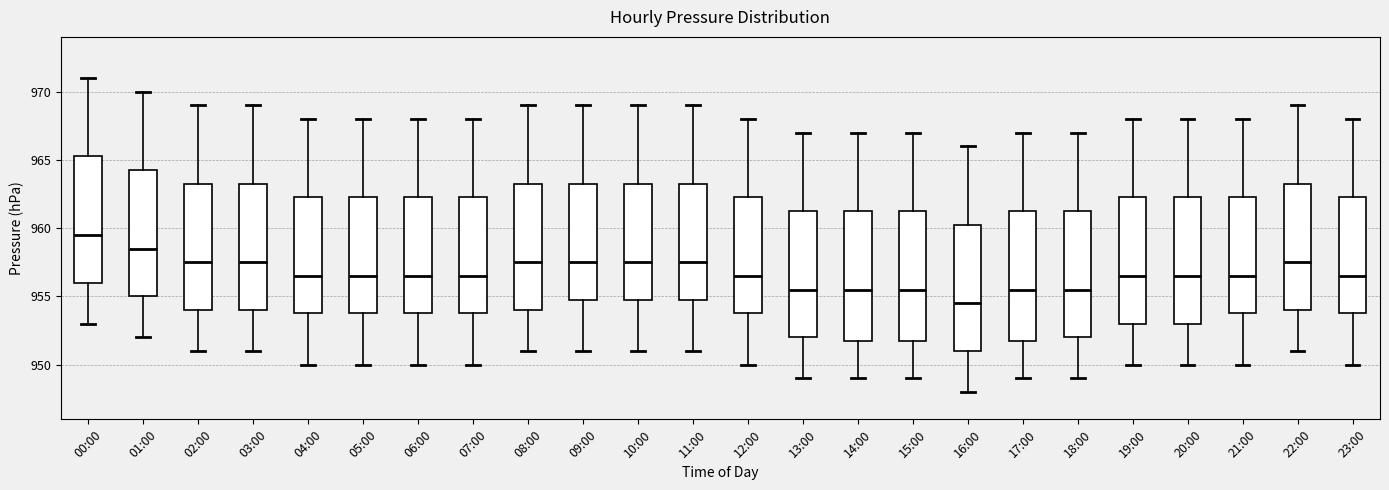

Reading left to right, transcribe this box plot: for each box, give where its median line is, the range the box spans, and where its two whiskers end, as read against the y-axis. The values are not printed on the chart, so give them approximately, as read against the axis.

00:00: median 959.5, box 956.0 to 965.5, whiskers 953.0 to 971.0
01:00: median 958.5, box 955.0 to 964.5, whiskers 952.0 to 970.0
02:00: median 957.5, box 954.0 to 963.5, whiskers 951.0 to 969.0
03:00: median 957.5, box 954.0 to 963.5, whiskers 951.0 to 969.0
04:00: median 956.5, box 954.0 to 962.5, whiskers 950.0 to 968.0
05:00: median 956.5, box 954.0 to 962.5, whiskers 950.0 to 968.0
06:00: median 956.5, box 954.0 to 962.5, whiskers 950.0 to 968.0
07:00: median 956.5, box 954.0 to 962.5, whiskers 950.0 to 968.0
08:00: median 957.5, box 954.0 to 963.5, whiskers 951.0 to 969.0
09:00: median 957.5, box 955.0 to 963.5, whiskers 951.0 to 969.0
10:00: median 957.5, box 955.0 to 963.5, whiskers 951.0 to 969.0
11:00: median 957.5, box 955.0 to 963.5, whiskers 951.0 to 969.0
12:00: median 956.5, box 954.0 to 962.5, whiskers 950.0 to 968.0
13:00: median 955.5, box 952.0 to 961.5, whiskers 949.0 to 967.0
14:00: median 955.5, box 952.0 to 961.5, whiskers 949.0 to 967.0
15:00: median 955.5, box 952.0 to 961.5, whiskers 949.0 to 967.0
16:00: median 954.5, box 951.0 to 960.5, whiskers 948.0 to 966.0
17:00: median 955.5, box 952.0 to 961.5, whiskers 949.0 to 967.0
18:00: median 955.5, box 952.0 to 961.5, whiskers 949.0 to 967.0
19:00: median 956.5, box 953.0 to 962.5, whiskers 950.0 to 968.0
20:00: median 956.5, box 953.0 to 962.5, whiskers 950.0 to 968.0
21:00: median 956.5, box 954.0 to 962.5, whiskers 950.0 to 968.0
22:00: median 957.5, box 954.0 to 963.5, whiskers 951.0 to 969.0
23:00: median 956.5, box 954.0 to 962.5, whiskers 950.0 to 968.0